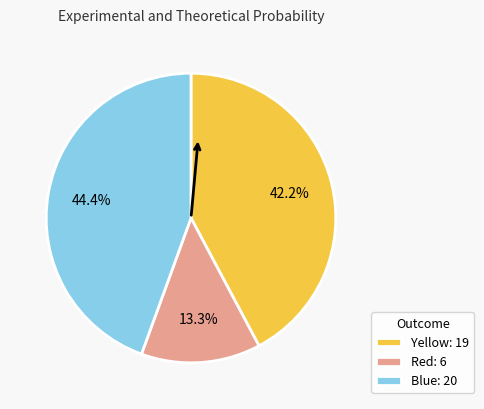

What is the smallest slice in the pie chart?

Red: 6